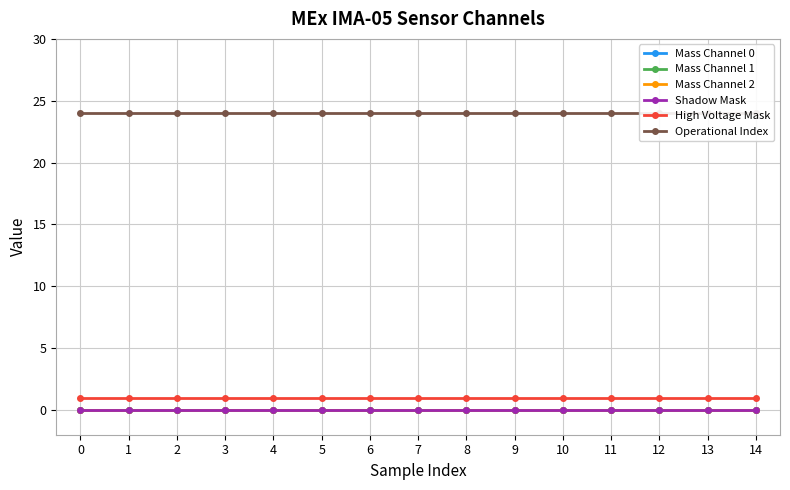

True or false: Mass Channel 1 and Mass Channel 0 intersect in this chart.

False